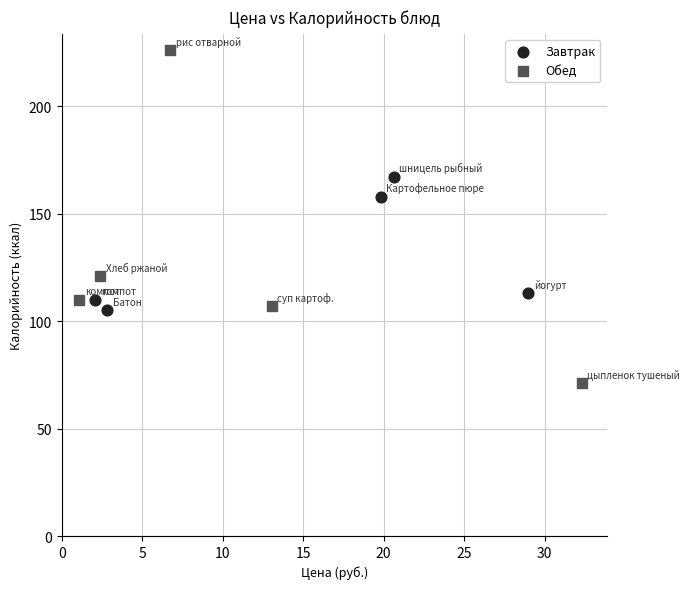

What are all the series names shown in the legend?

Завтрак, Обед